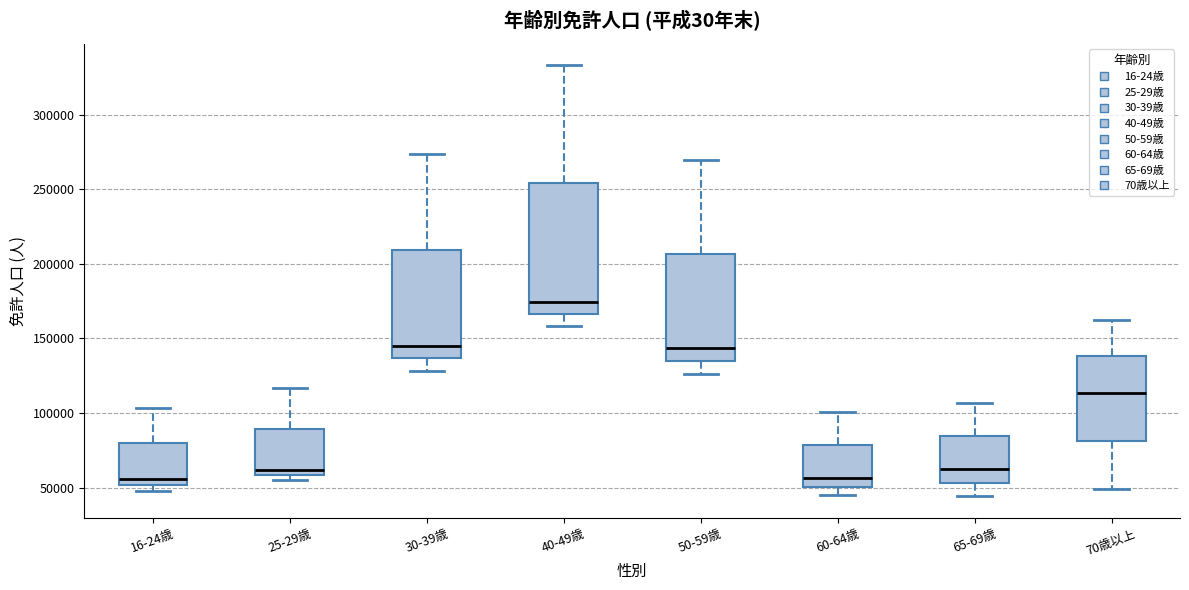

Where does the median line of the box for 65-69歳 sit on the y-axis? The values are not printed on the chart, so give them approximately, as read against the axis.

60000